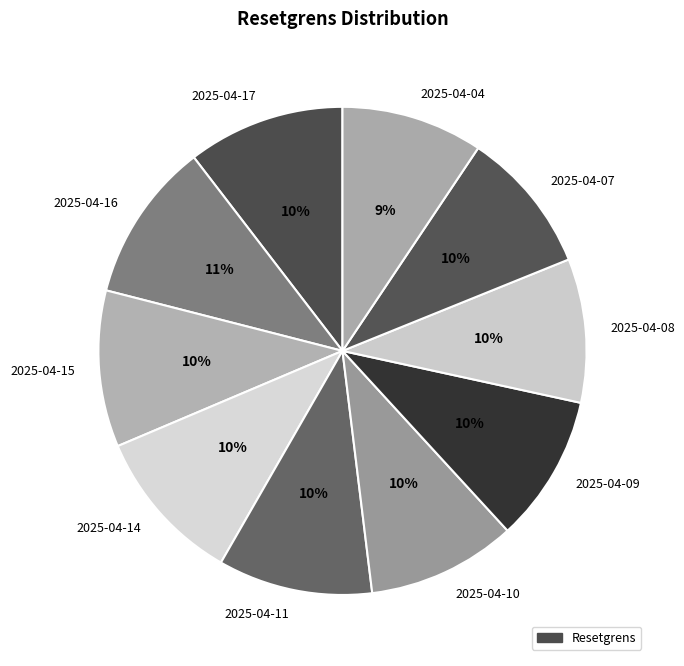

Is it true that 2025-04-14 is 10% of the pie?

True